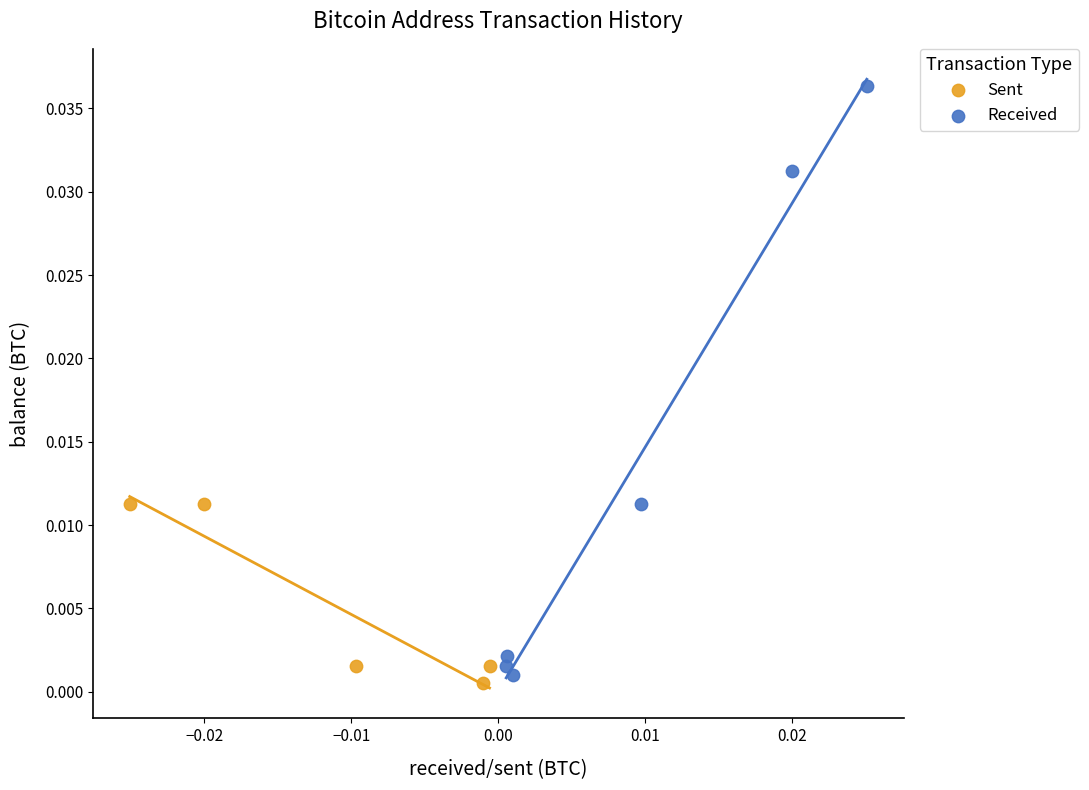

Which series reaches the minimum Y coordinate?

Sent